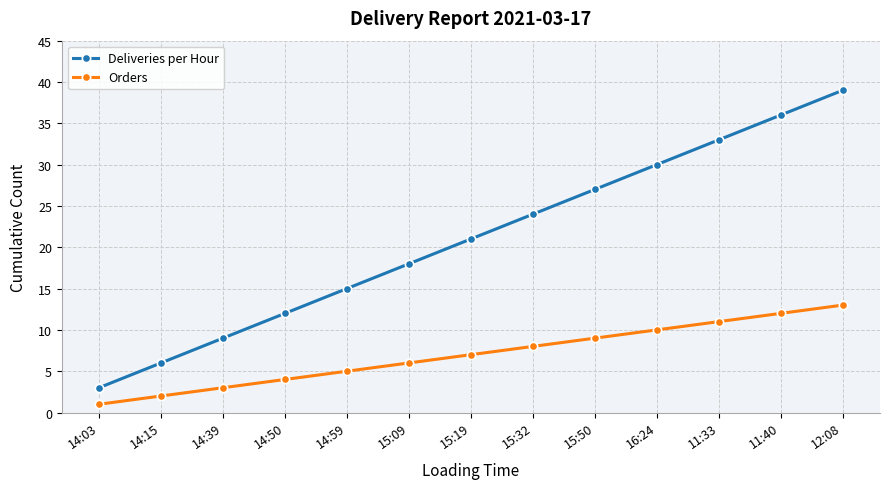

True or false: Deliveries per Hour and Orders cross at least once.

False